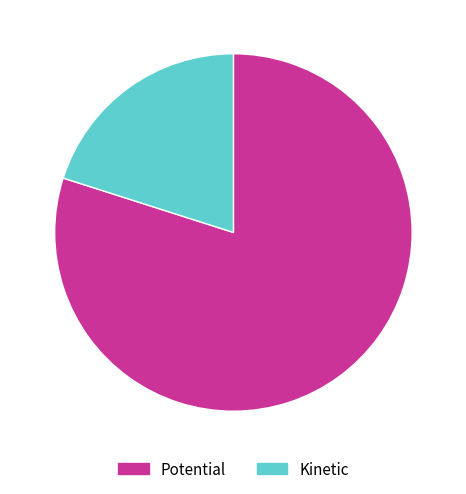

Between Kinetic and Potential, which is larger?

Potential